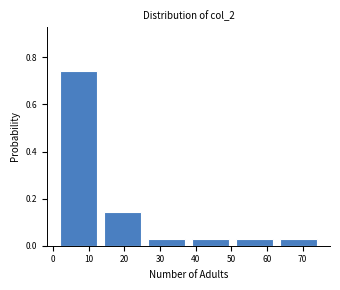

Reading left to right, list every bar in this chart as the range it spans on the x-axis followed by its height. Neither the bar edges nor the heights are printed on the chart, so give them approximately, as read against the axes.

1 to 13: 0.74
13 to 26: 0.14
26 to 38: 0.02
38 to 50: 0.02
50 to 63: 0.02
63 to 75: 0.02